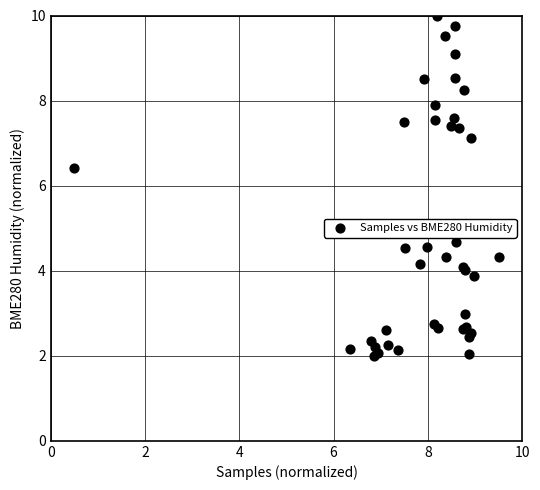

What Y value in the scatter plot is closest to 6?

6.4